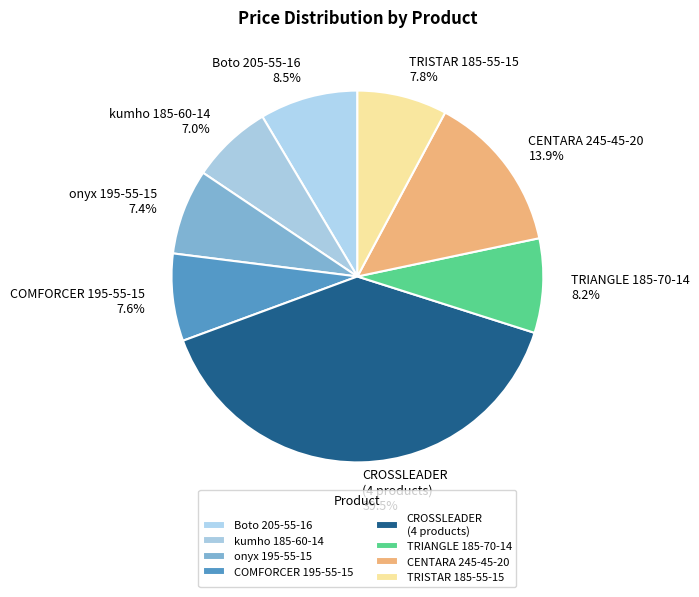

What is the largest slice in the pie chart?

CROSSLEADER (4 products)